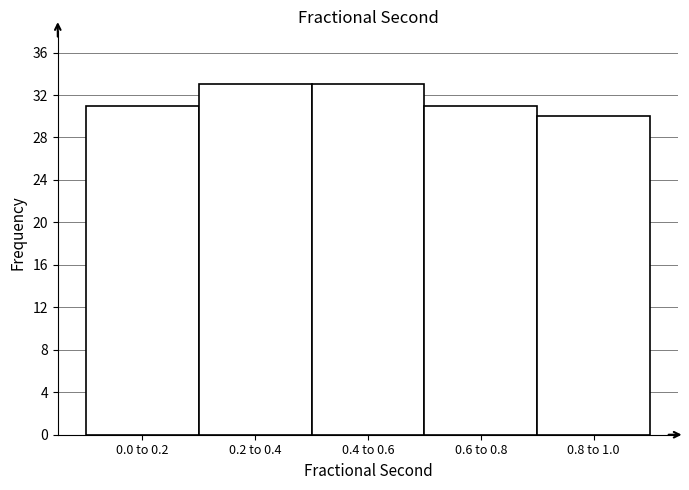

Reading left to right, what are all the values shown in this chart?

31	33	33	31	30